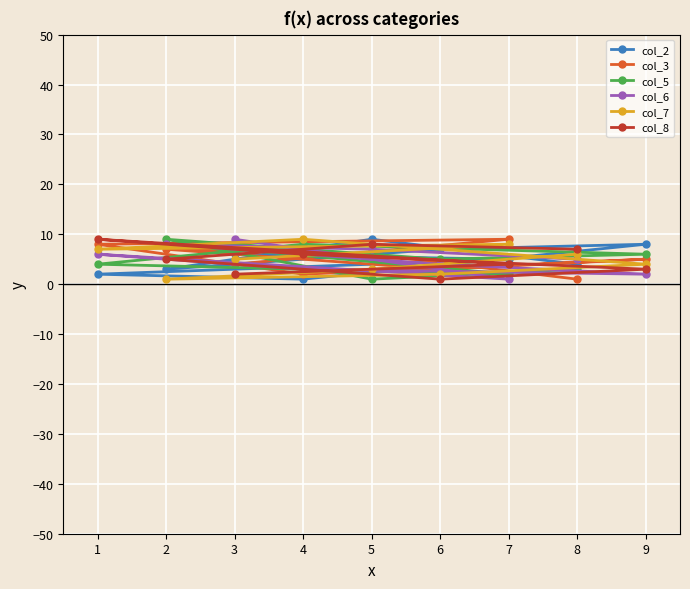

True or false: col_6 has a value of 4 at 6.

True